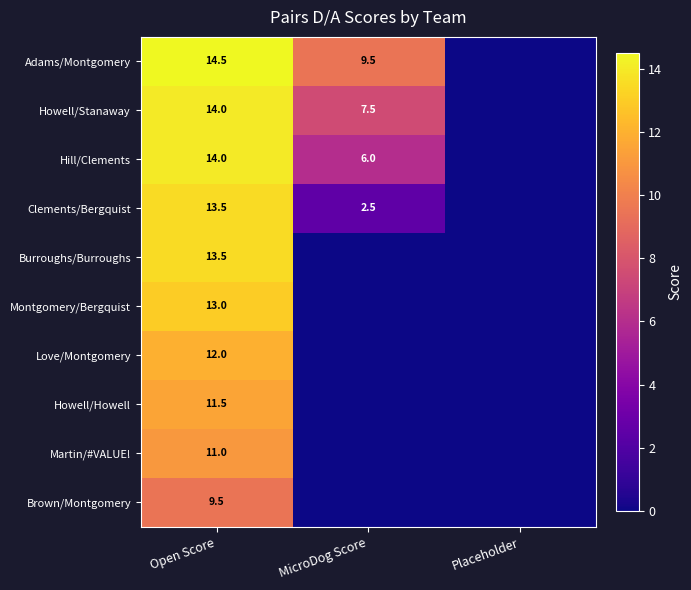

What is the difference between the highest and lowest values at Open Score?

5.0